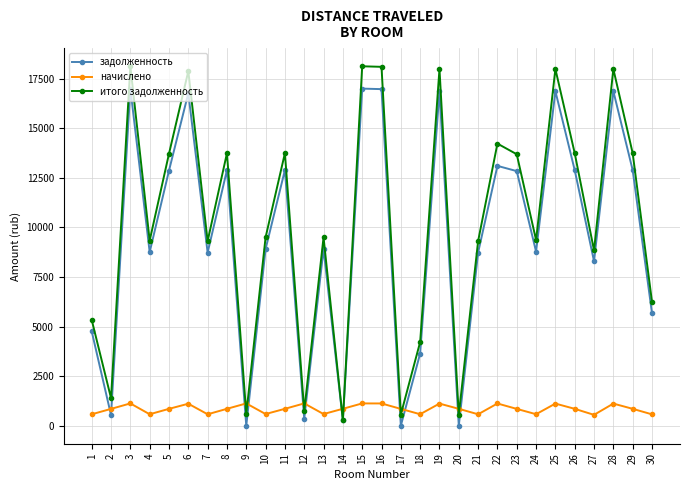

The value of задолженность at 4 is 4716.5. True or false?

False